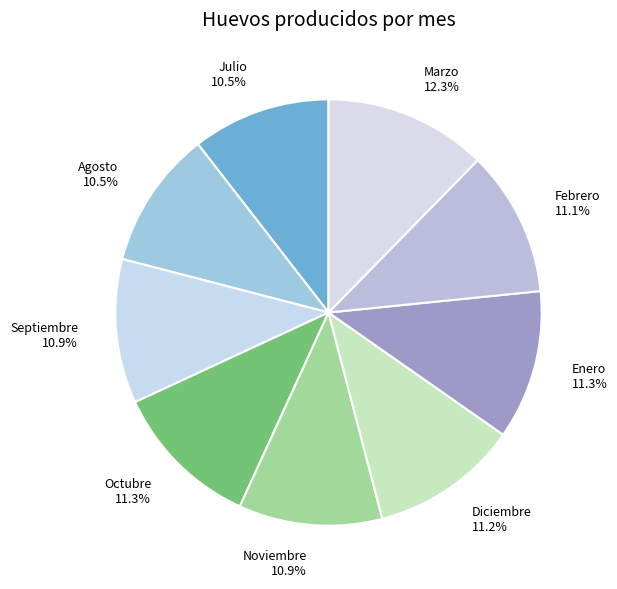

What is the ratio of the value at Noviembre to the value at Diciembre?

1.0